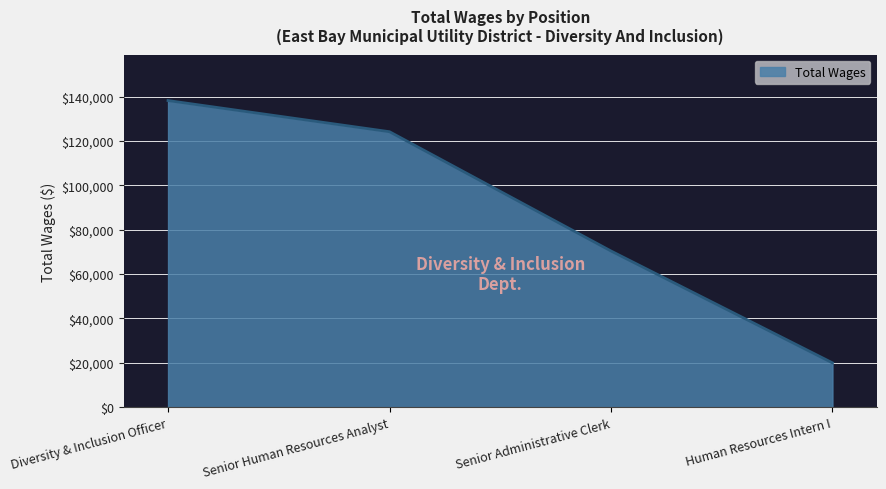

Count the values in the range 70395 to 138170.

3